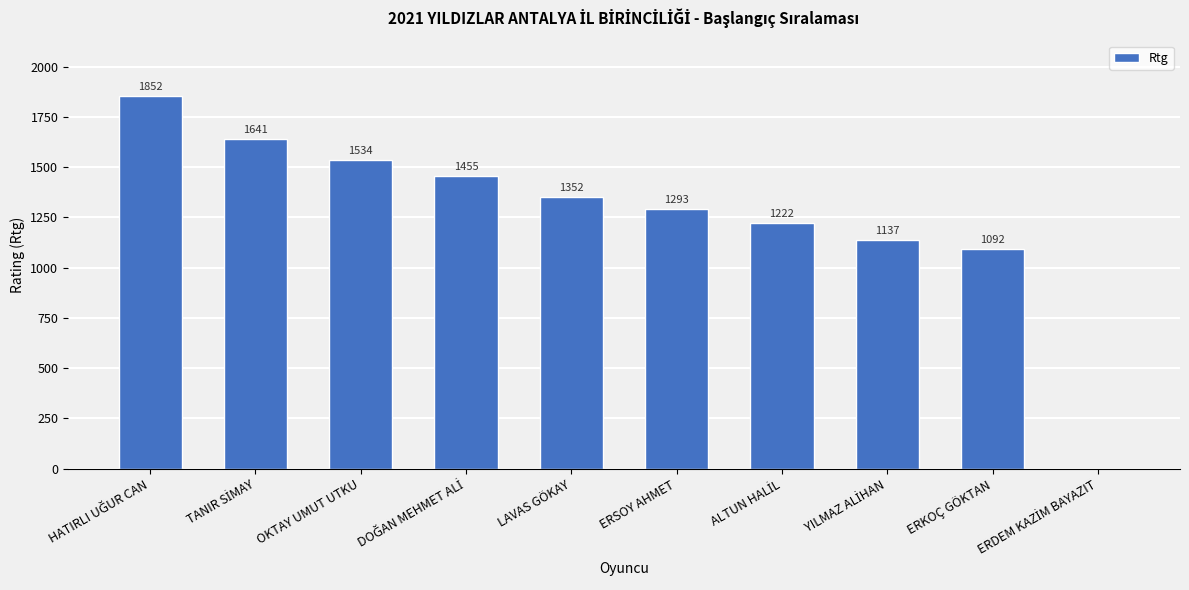

At which label is the value closest to 926?

ERKOÇ GÖKTAN